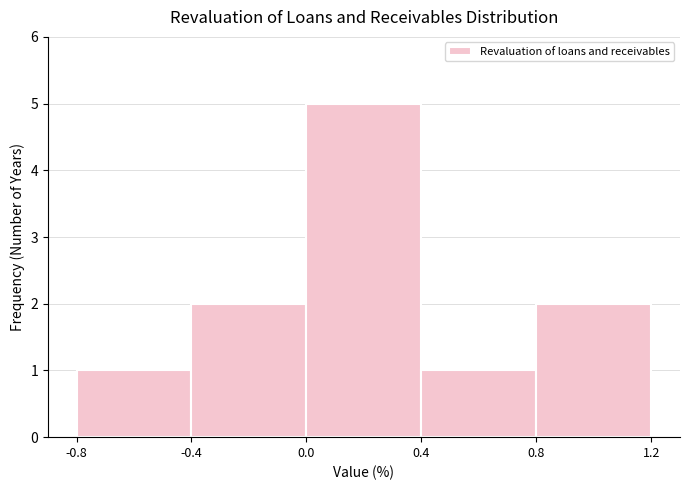

Which range on the x-axis has the tallest bar?

0.0 to 0.4